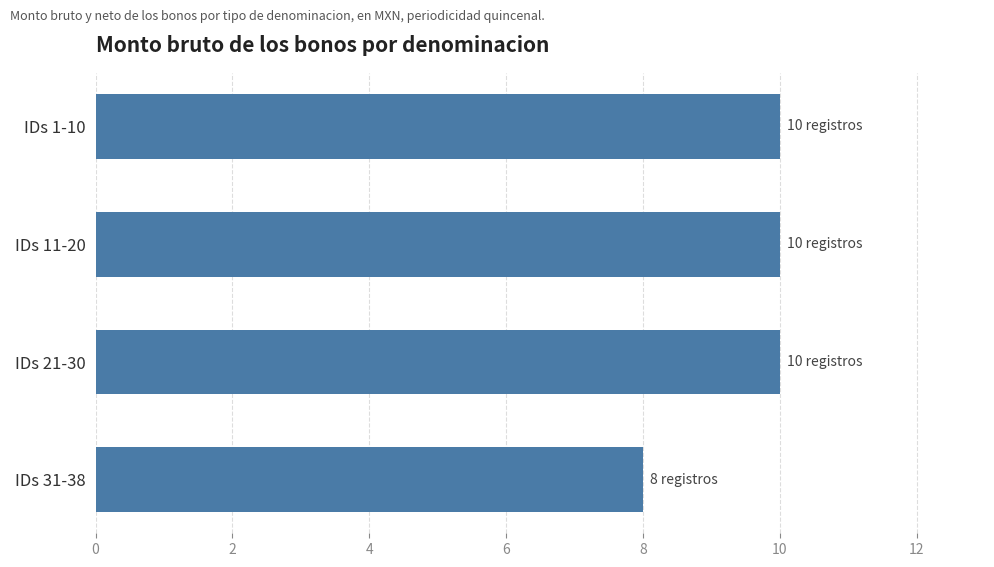

Are the bars horizontal?

Yes